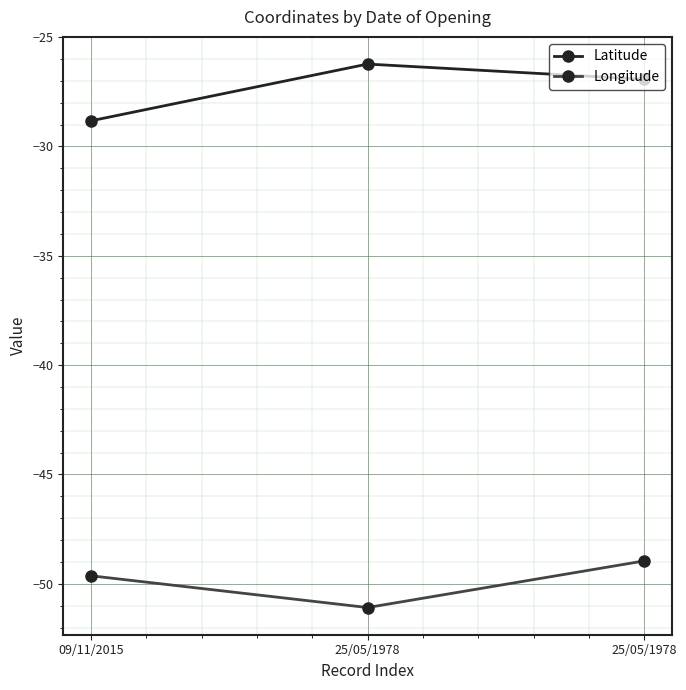

How many series are shown in this chart?

2